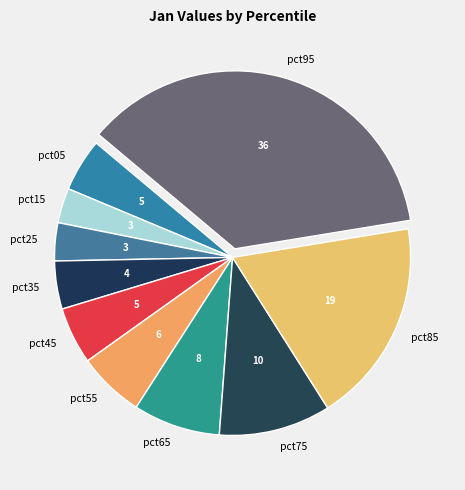

Does pct15 represent more than half of the total?

No